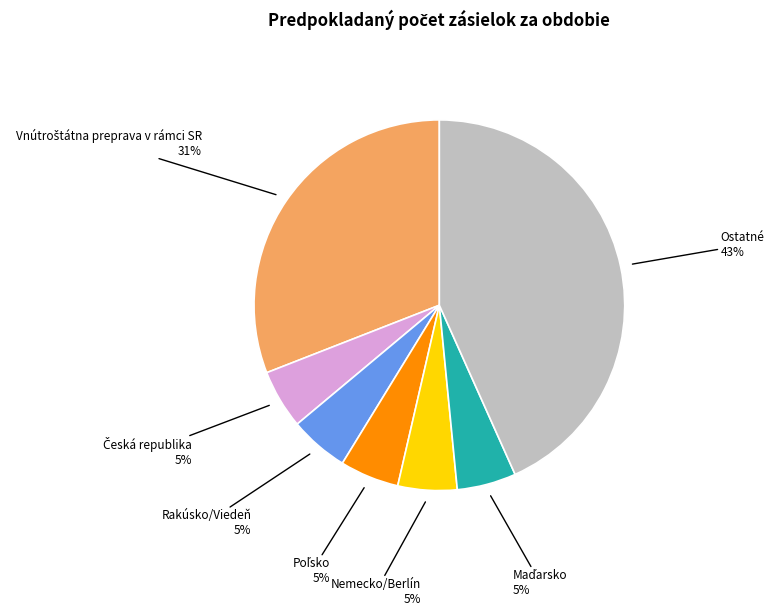

Which category has the biggest portion of the pie?

Ostatné